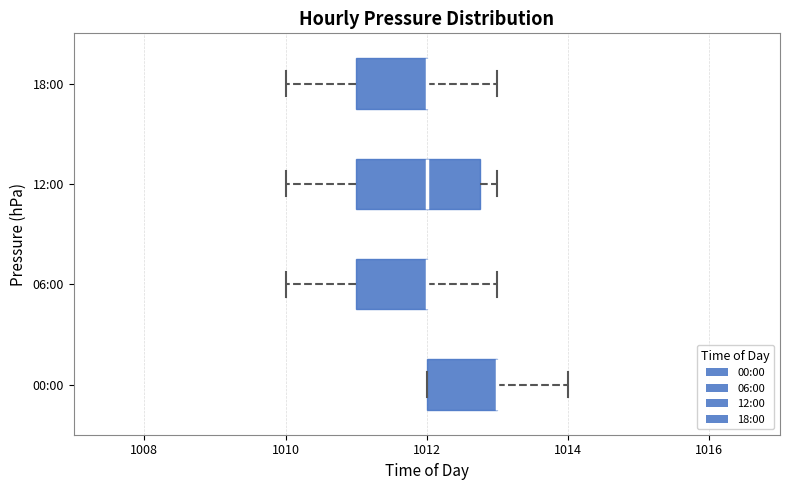

Where is the right edge of the box for 18:00 on the x-axis? The values are not printed on the chart, so give them approximately, as read against the axis.

1012.0